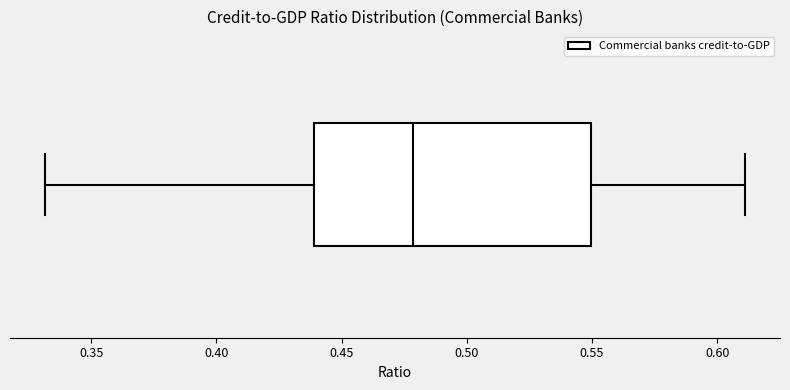

Where does the right whisker of the box end on the x-axis? The values are not printed on the chart, so give them approximately, as read against the axis.

0.61